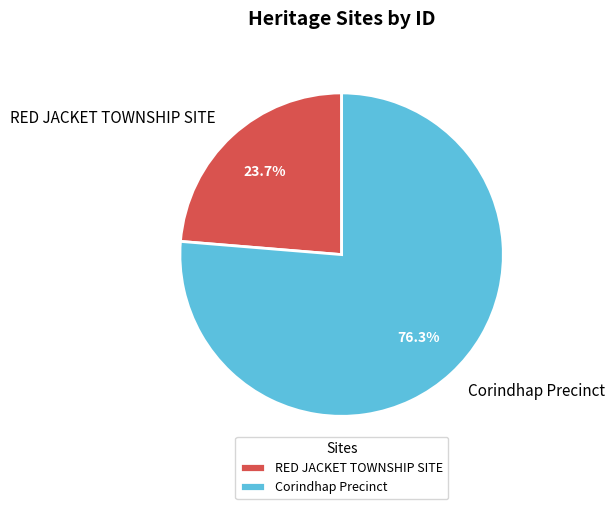

To the nearest percent, what is the average slice percentage?

50%